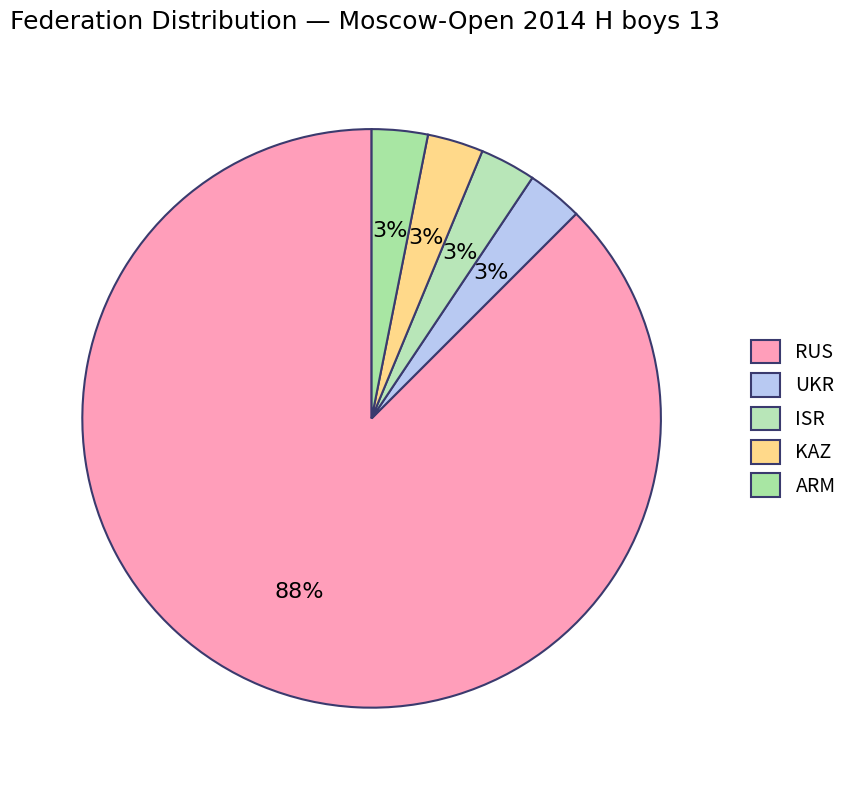

How many slices are in this pie chart?

5